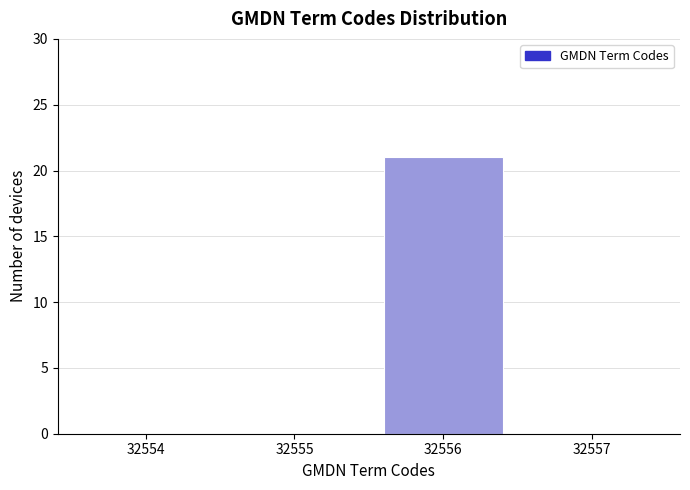

Reading left to right, list all the values displayed in this chart.

32554=0	32555=0	32556=21	32557=0